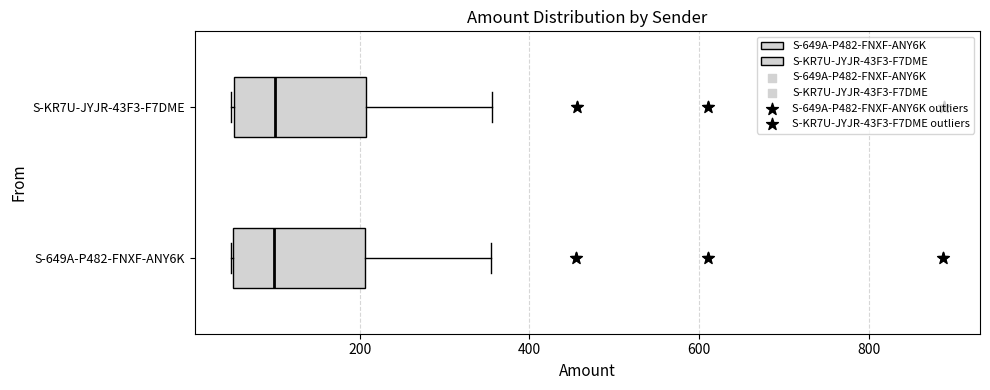

Where is the right edge of the box for S-649A-P482-FNXF-ANY6K on the x-axis? The values are not printed on the chart, so give them approximately, as read against the axis.

200